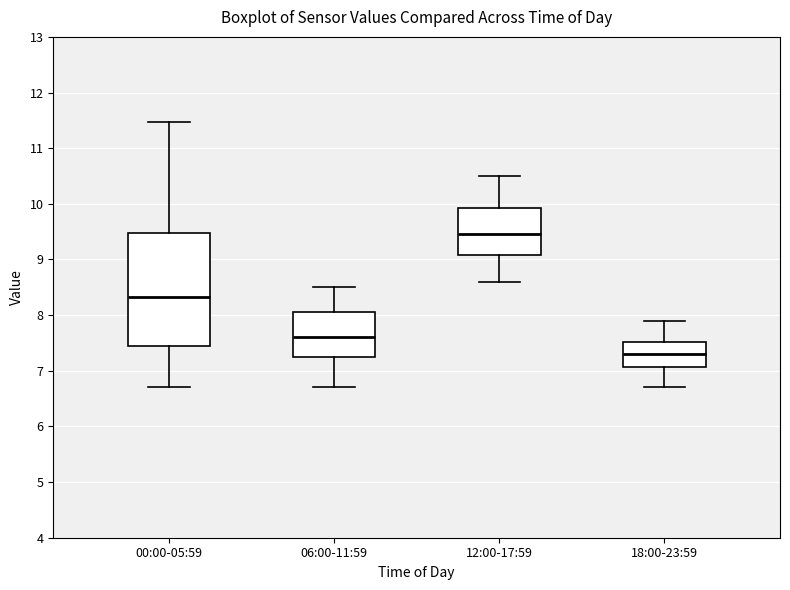

Reading left to right, read every box against the y-axis: the position of its median line, the range the box covers, and the ends of its whiskers. The values are not printed on the chart, so give them approximately, as read against the axis.

00:00-05:59: median 8.3, box 7.5 to 9.5, whiskers 6.7 to 11.5
06:00-11:59: median 7.6, box 7.3 to 8.0, whiskers 6.7 to 8.5
12:00-17:59: median 9.5, box 9.1 to 9.9, whiskers 8.6 to 10.5
18:00-23:59: median 7.3, box 7.1 to 7.5, whiskers 6.7 to 7.9